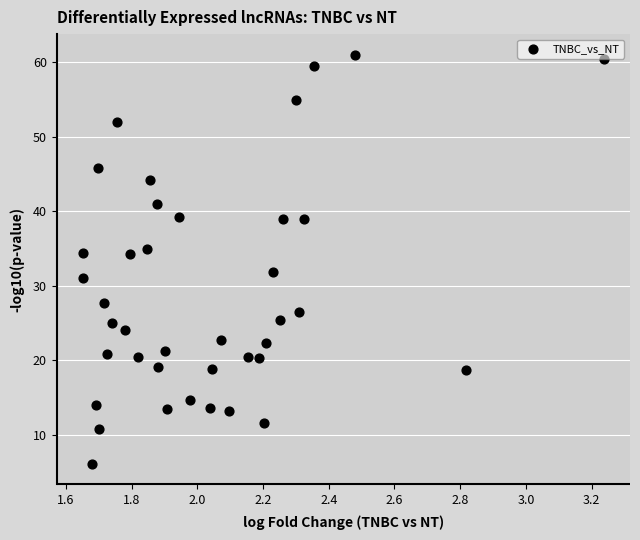

What is the range of Y values (max minus min)?

54.9